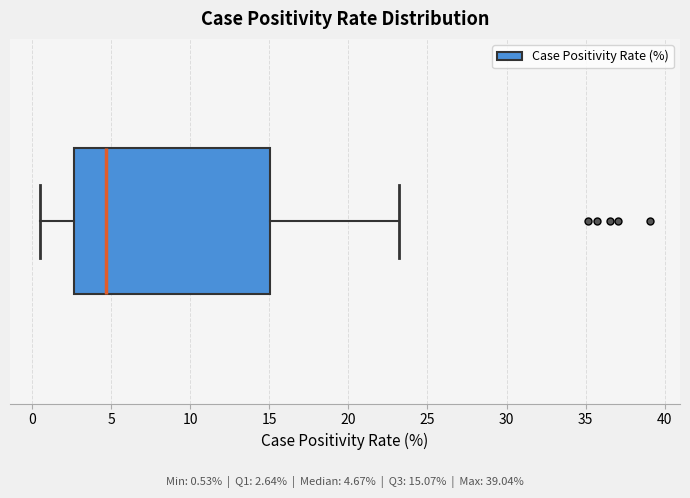

Where is the left edge of the box on the x-axis? The values are not printed on the chart, so give them approximately, as read against the axis.

2.5